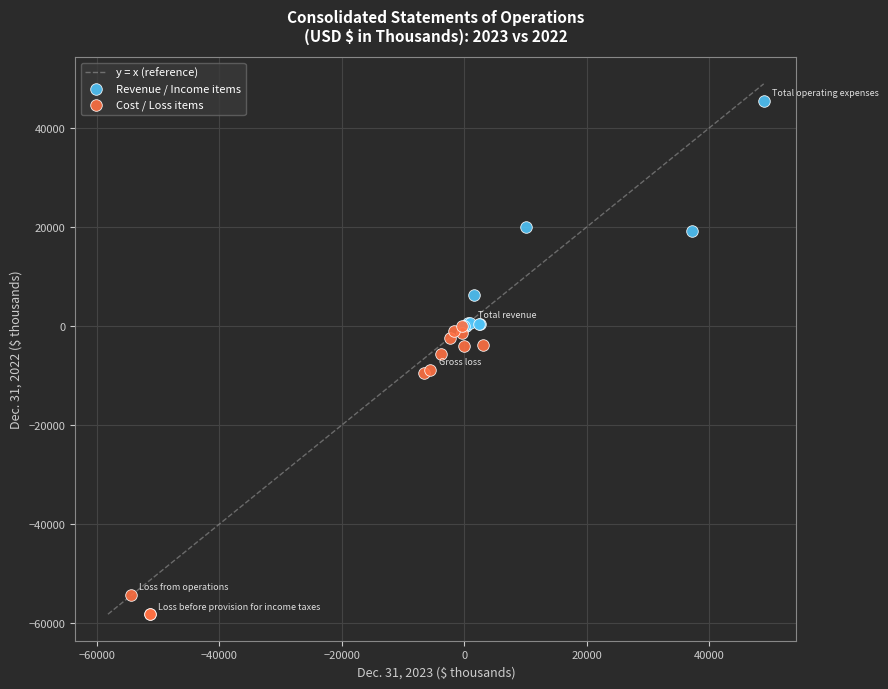

Which series contains the lowest Y value?

Cost / Loss items